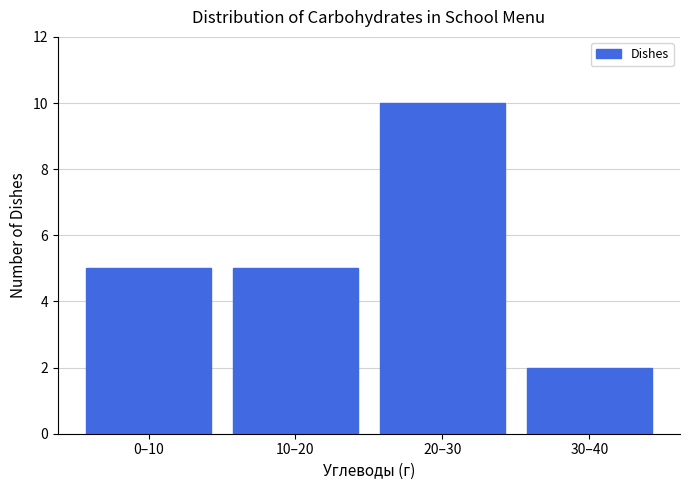

Reading left to right, transcribe all the data shown in this chart.

0–10=5	10–20=5	20–30=10	30–40=2